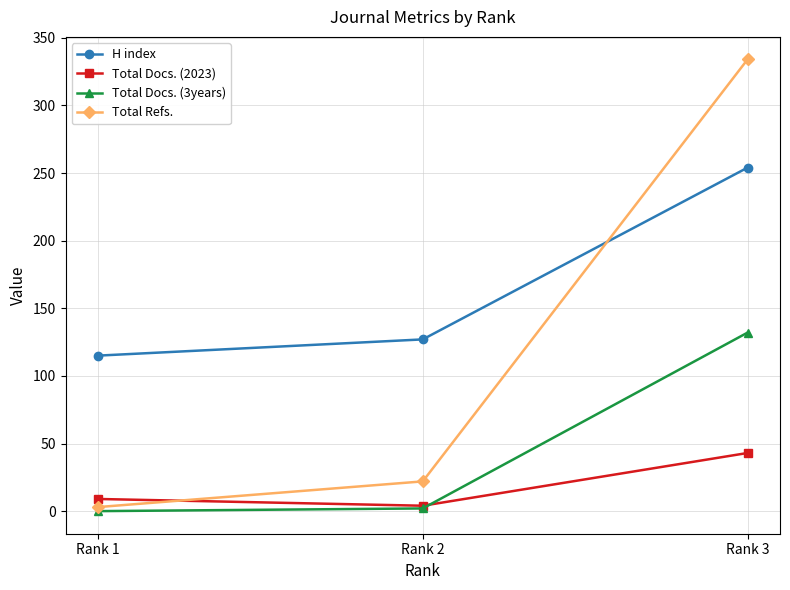

How many values in the Total Docs. (2023) series are below 9?

1